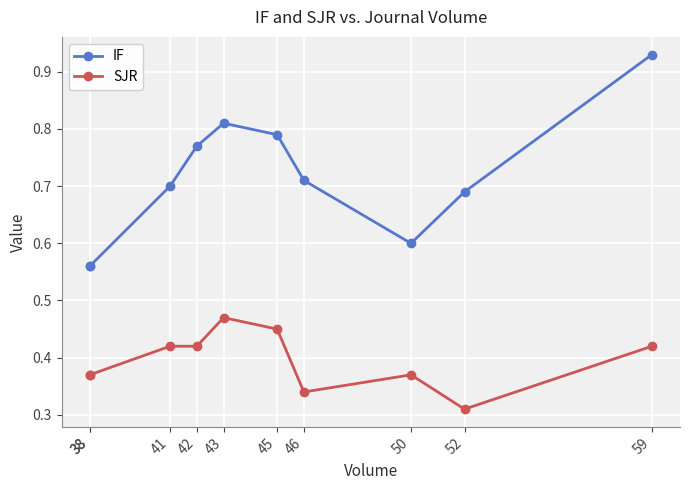

How many lines are shown in the chart?

2